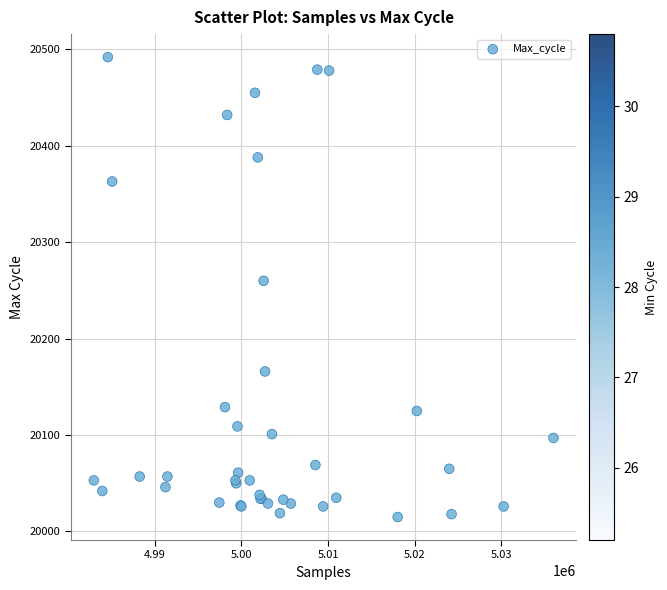

What Y value in the scatter plot is closest to 20253?

20260